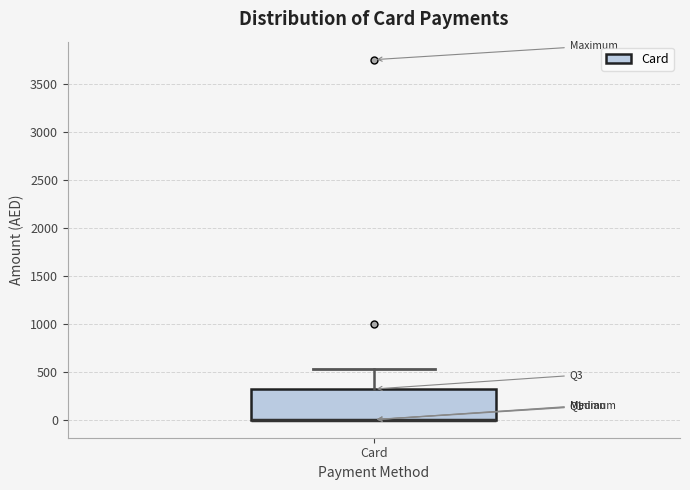

Read this box plot against the y-axis: the position of the median line, the range covered by the box, and the ends of both whiskers. The values are not printed on the chart, so give them approximately, as read against the axis.

median 0 (drawn on the box's lower edge), box 0 to 300, whiskers 0 to 500